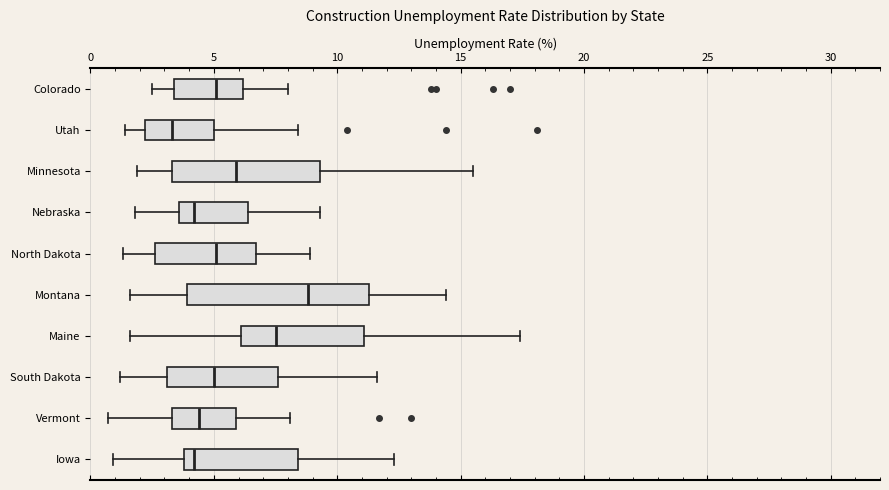

Comparing the boxes themselves (not the whiskers), which one is the widest?

Montana